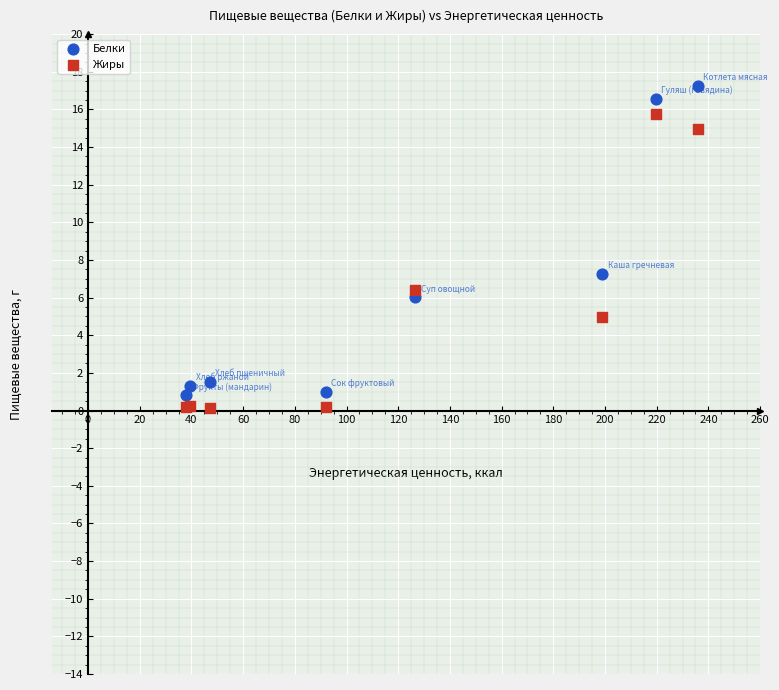

Across all series, what Y value is closest to 8?

7.3